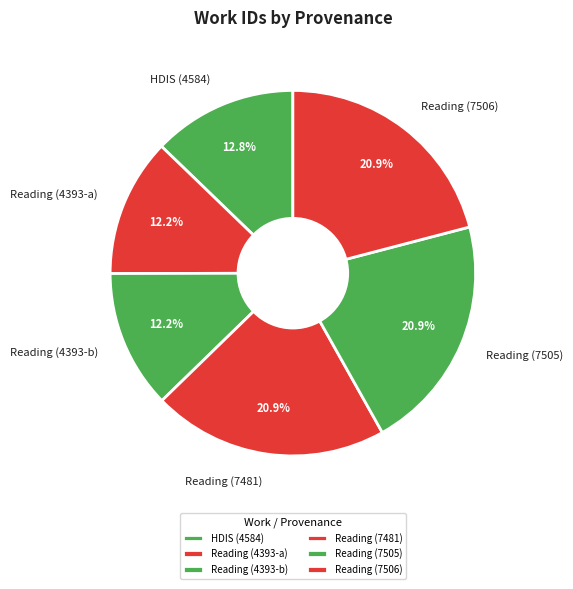

Combined, what portion of the pie is Reading (7505) and HDIS (4584)?

33.7%